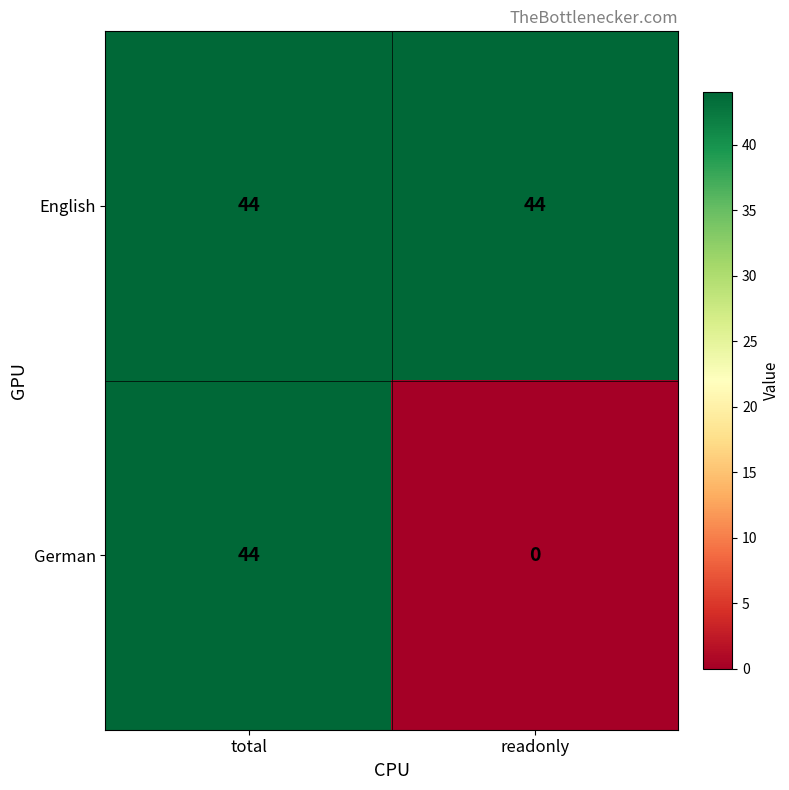

What is the maximum value shown in the chart?

44